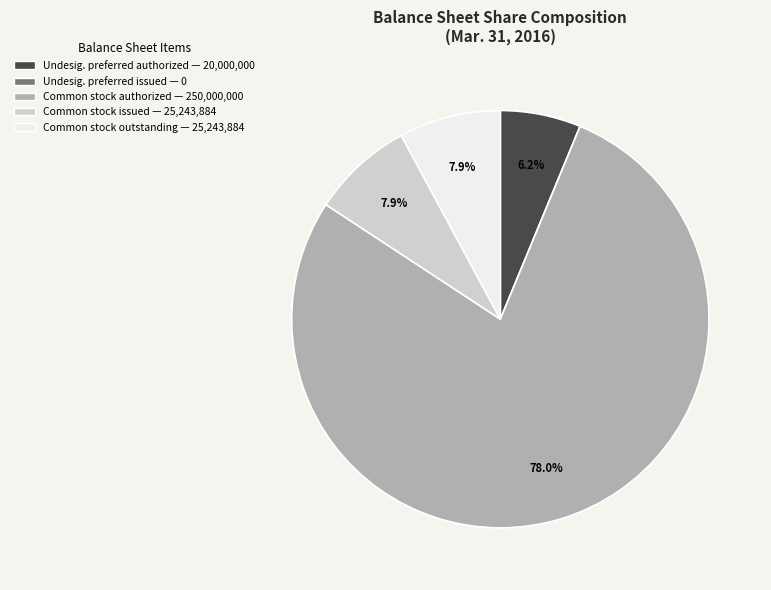

Is there a majority slice in this chart?

Yes